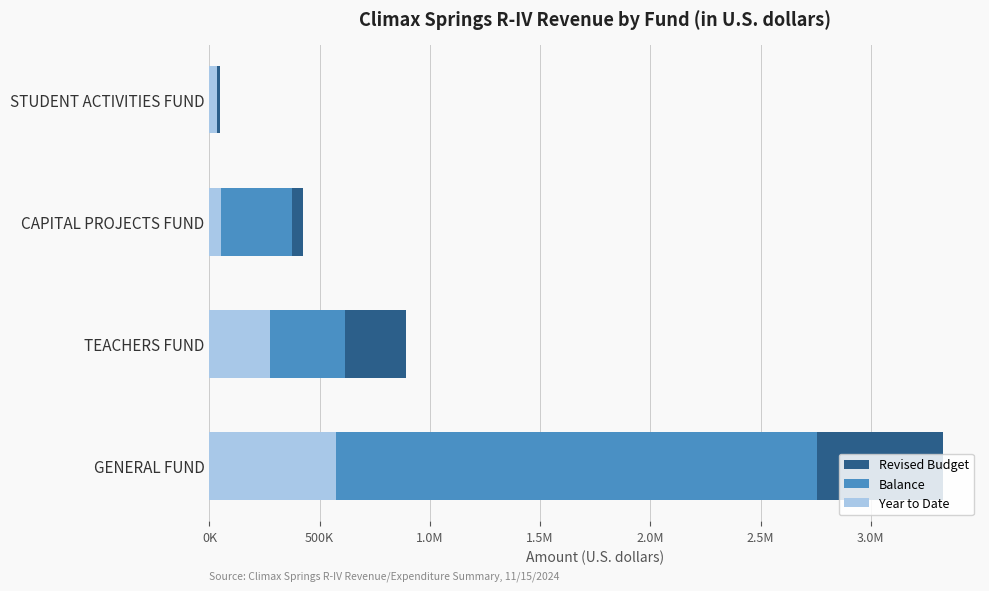

Reading left to right, what are all the values shown in this chart?

Revised Budget: 3329213.0	892654.2	426443.0	49600.0
Balance: 2756587.4	616200.9	375164.1	16008.5
Year to Date: 572625.7	276453.3	51278.9	33591.5